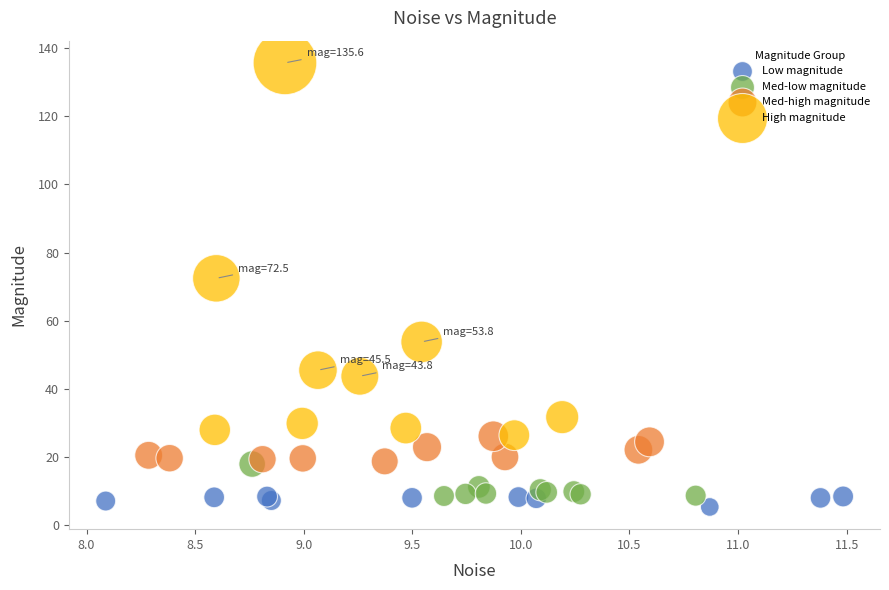

Which series reaches the maximum Y coordinate?

High magnitude